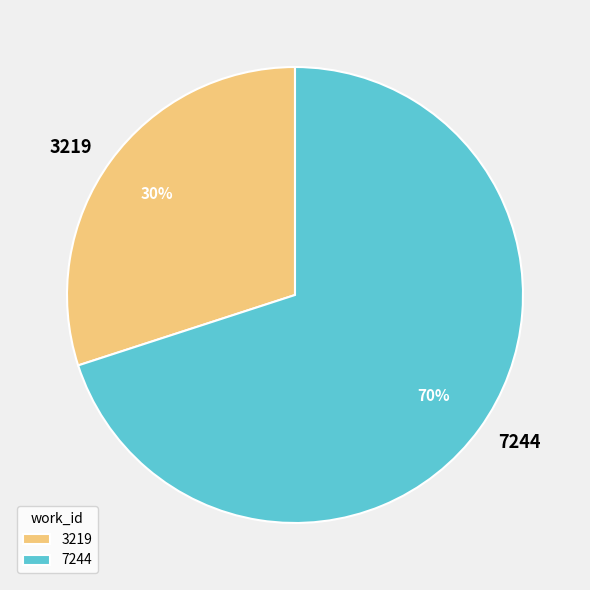

True or false: 3219 accounts for 20% of the total.

False